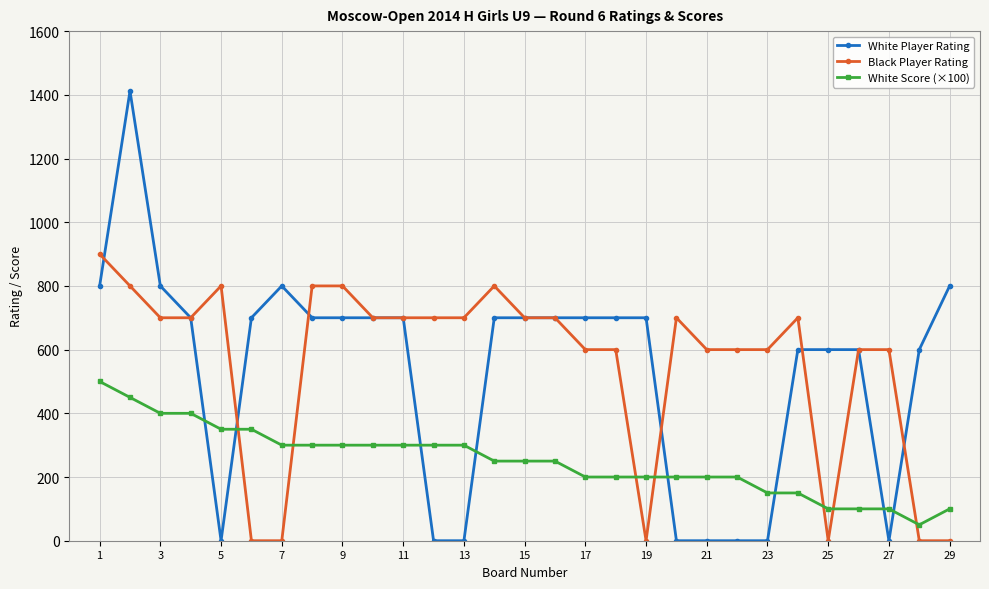

Rank the series by their maximum value, from highest to lowest.

White Player Rating, Black Player Rating, White Score (×100)